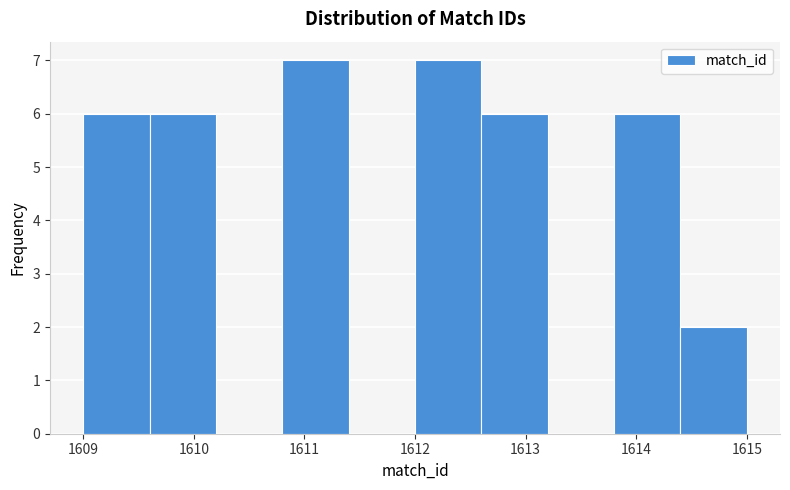

What is the height of the bar covering 1612.0 to 1612.6 on the x-axis? The values are not printed on the chart, so give them approximately, as read against the axis.

7